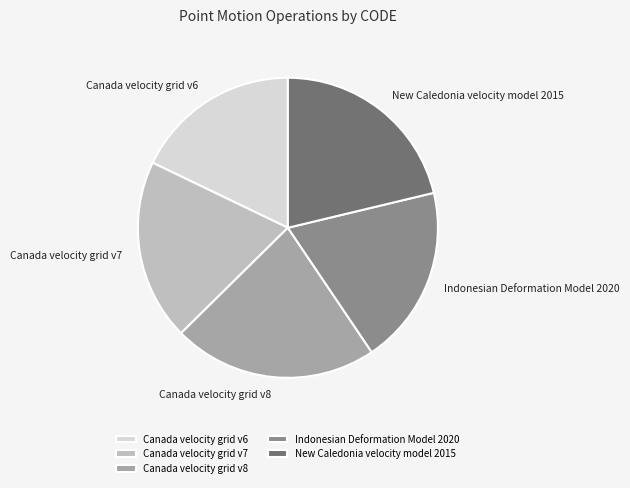

Approximately how many times larger is the value at Indonesian Deformation Model 2020 compared to Canada velocity grid v7?

1.0